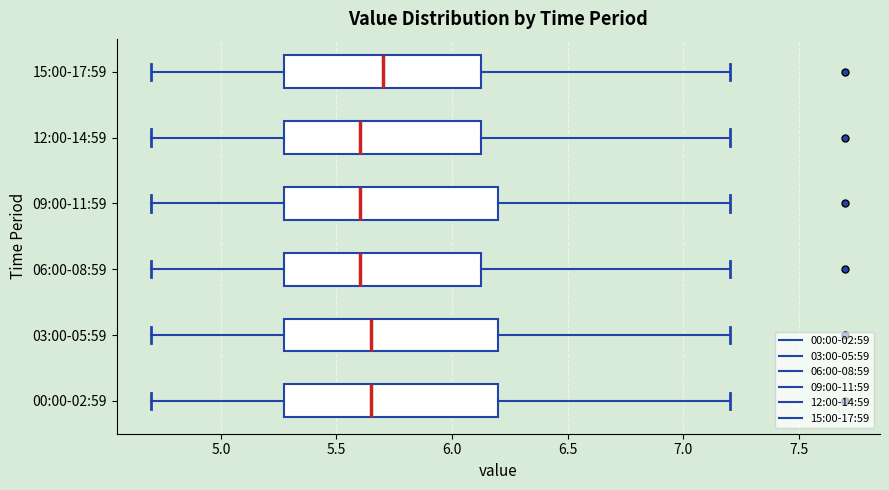

Reading bottom to top, transcribe this box plot: for each box, give where its median line is, the range the box spans, and where its two whiskers end, as read against the x-axis. The values are not printed on the chart, so give them approximately, as read against the axis.

00:00-02:59: median 5.65, box 5.30 to 6.20, whiskers 4.70 to 7.20
03:00-05:59: median 5.65, box 5.30 to 6.20, whiskers 4.70 to 7.20
06:00-08:59: median 5.60, box 5.30 to 6.15, whiskers 4.70 to 7.20
09:00-11:59: median 5.60, box 5.30 to 6.20, whiskers 4.70 to 7.20
12:00-14:59: median 5.60, box 5.30 to 6.15, whiskers 4.70 to 7.20
15:00-17:59: median 5.70, box 5.30 to 6.15, whiskers 4.70 to 7.20